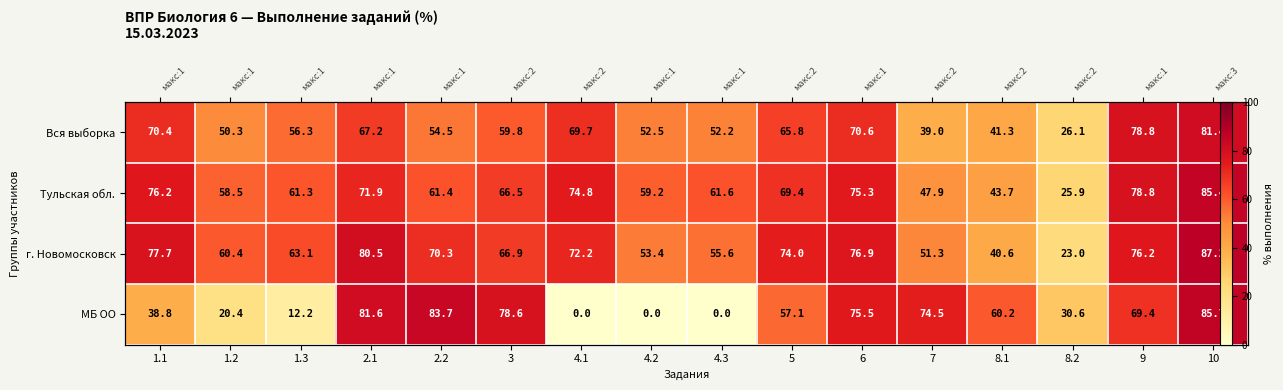

What is the sum of the г. Новомосковск values at 2.1 and 3?

147.4